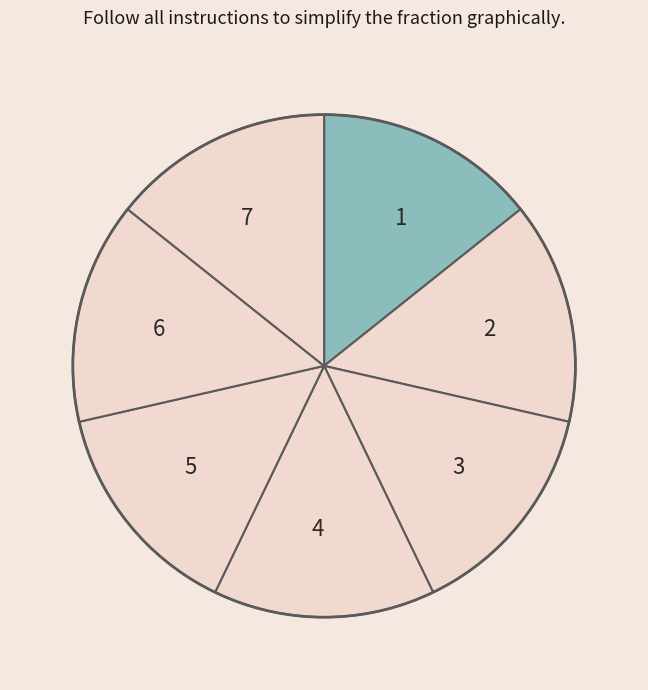

True or false: 4 accounts for 14% of the total.

True